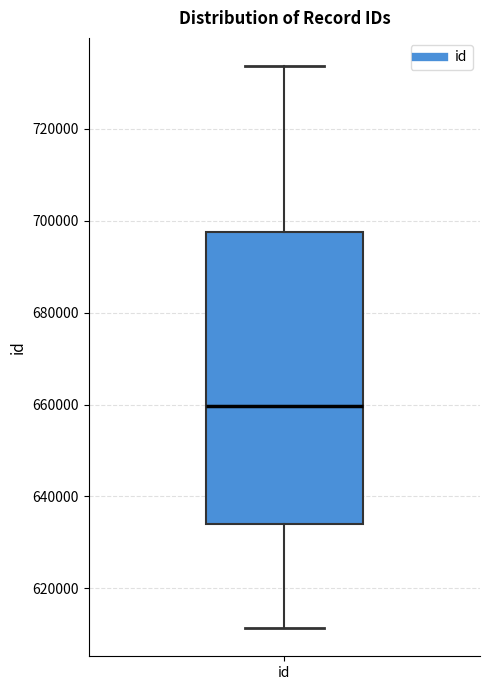

Read this box plot against the y-axis: the position of the median line, the range covered by the box, and the ends of both whiskers. The values are not printed on the chart, so give them approximately, as read against the axis.

median 660000, box 634000 to 698000, whiskers 612000 to 734000